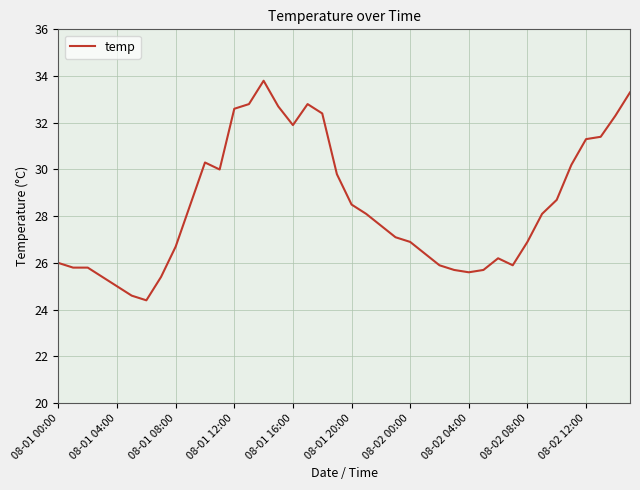

What is the difference between the maximum and minimum values?

9.4